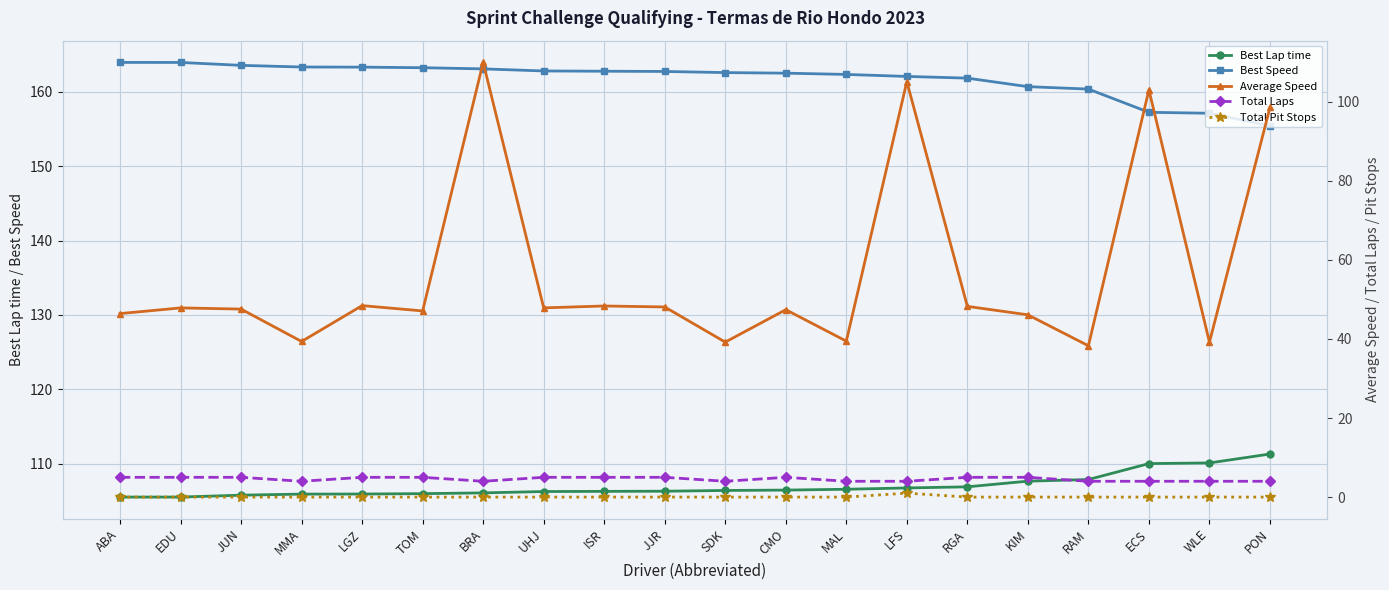

True or false: Average Speed has more than 2 points higher than both neighbors.

True